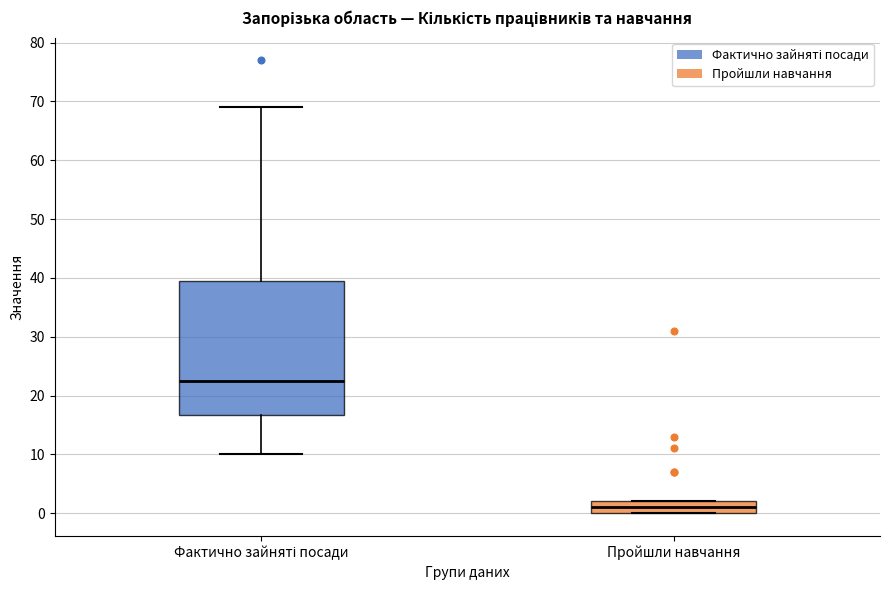

Which box has the highest median line?

Фактично зайняті посади